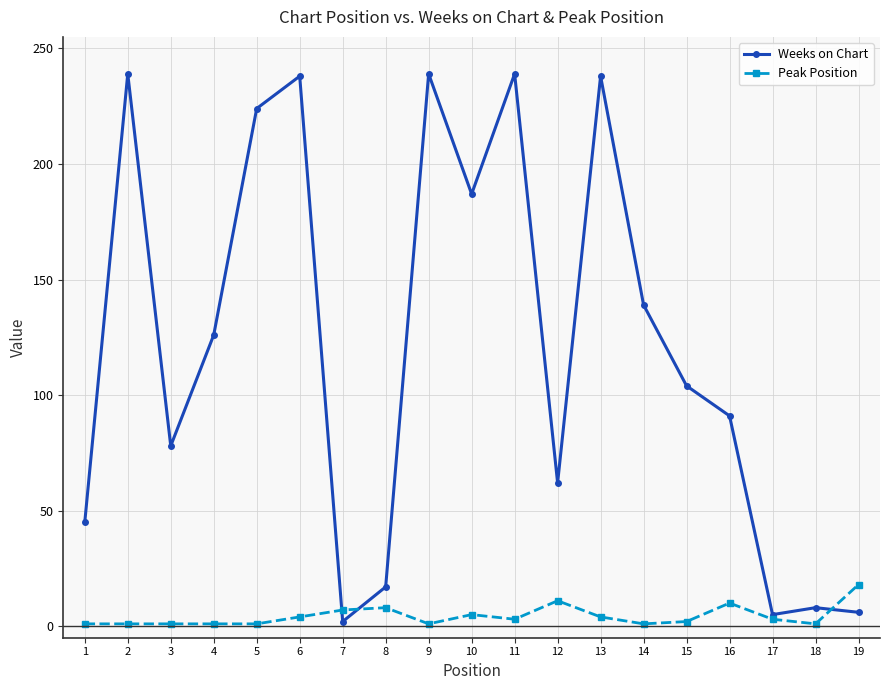

Which series has the largest range (max minus min)?

Weeks on Chart